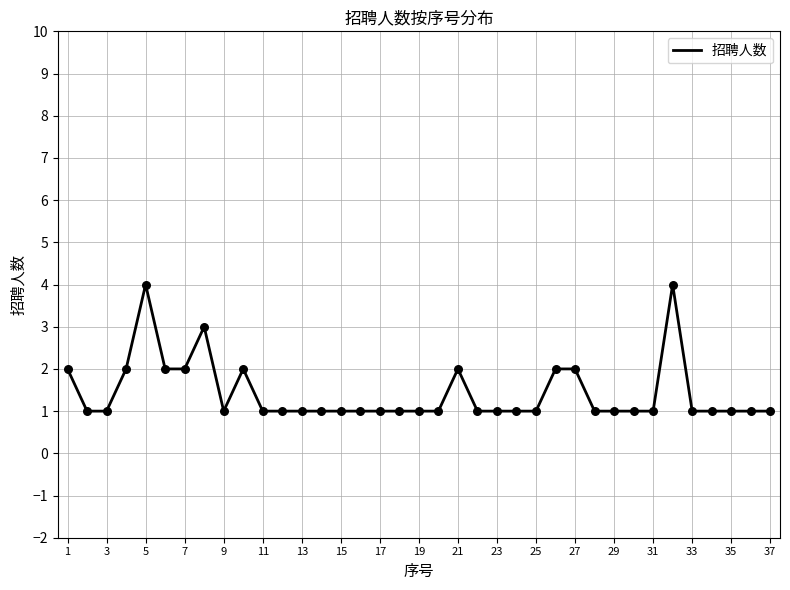

What is the difference between the maximum and minimum values?

3